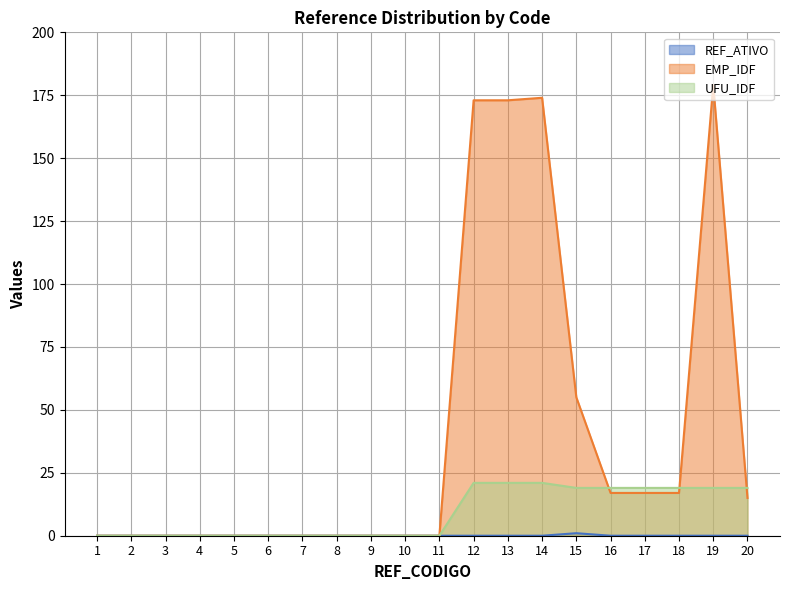

What is the difference between the maximum and minimum values in the EMP_IDF series?

179